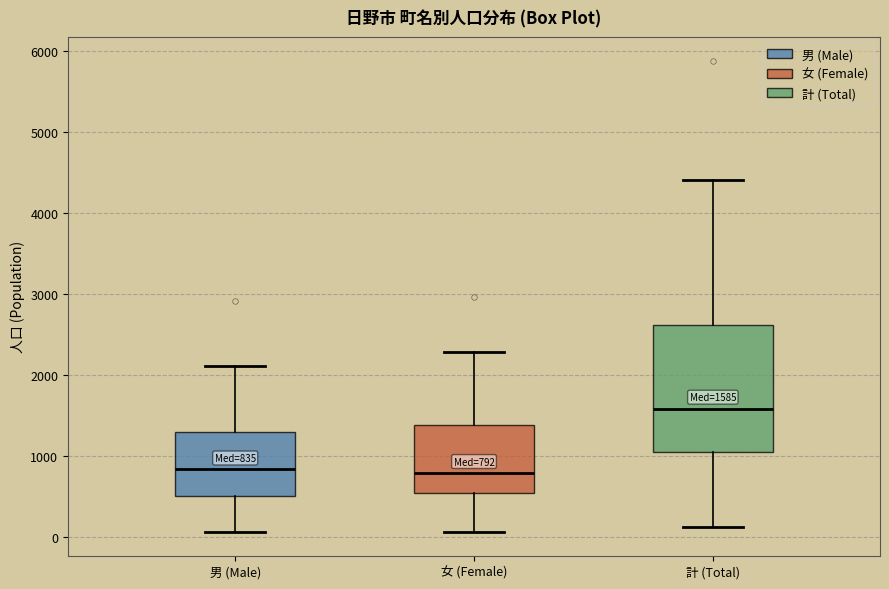

Which box is the tallest, from its lower edge to its upper edge?

計 (Total)